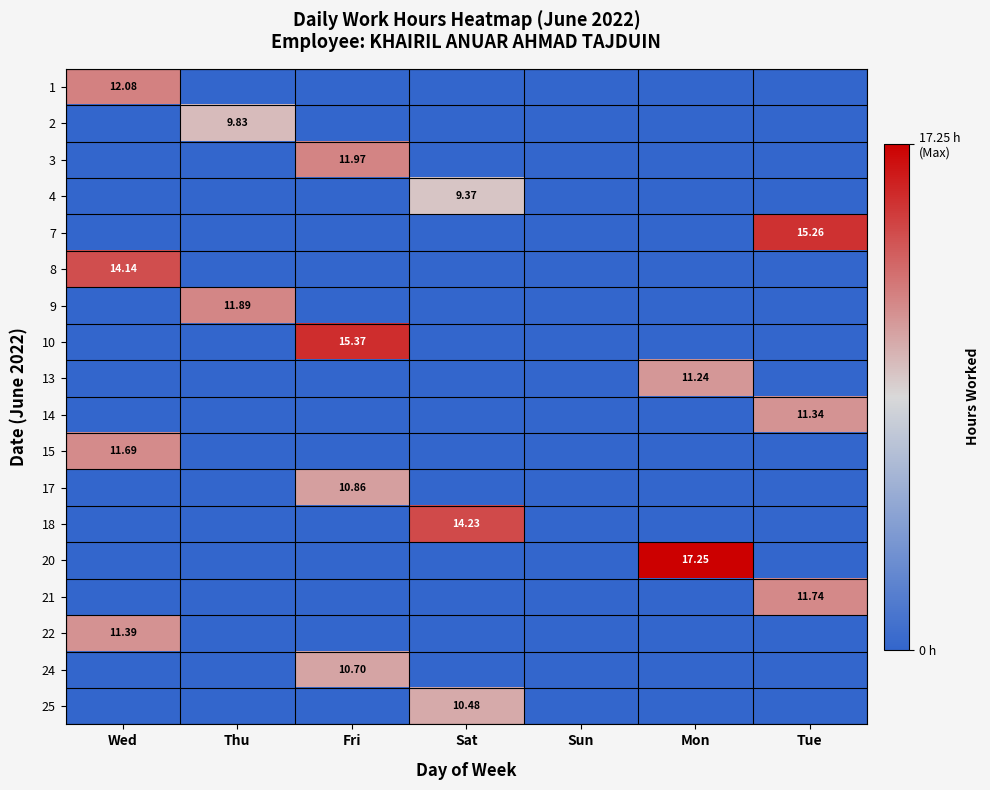

At which category does the chart reach its peak across all series?

Mon